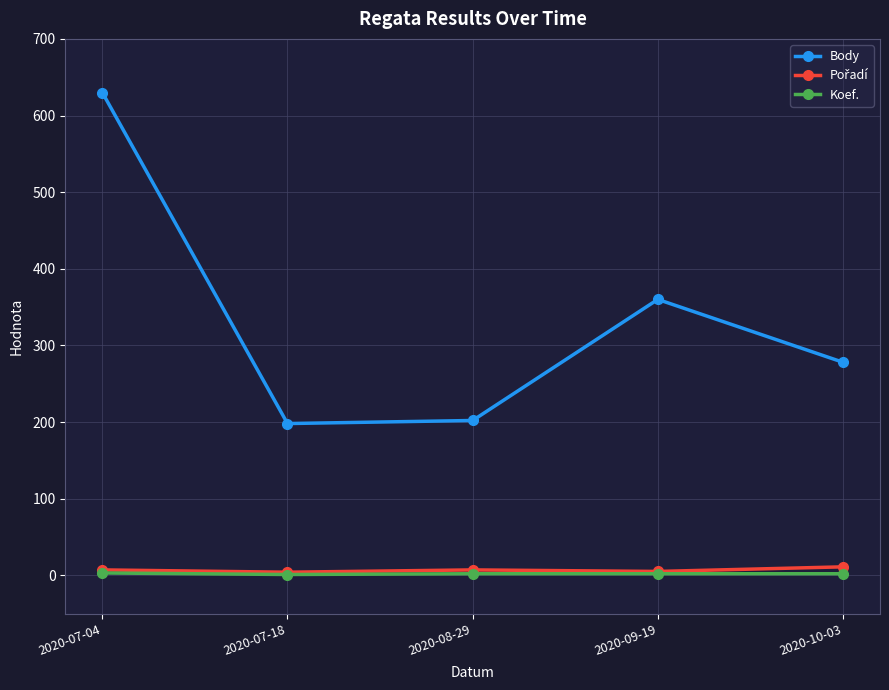

Where is Body nearest to the value 414?

2020-09-19